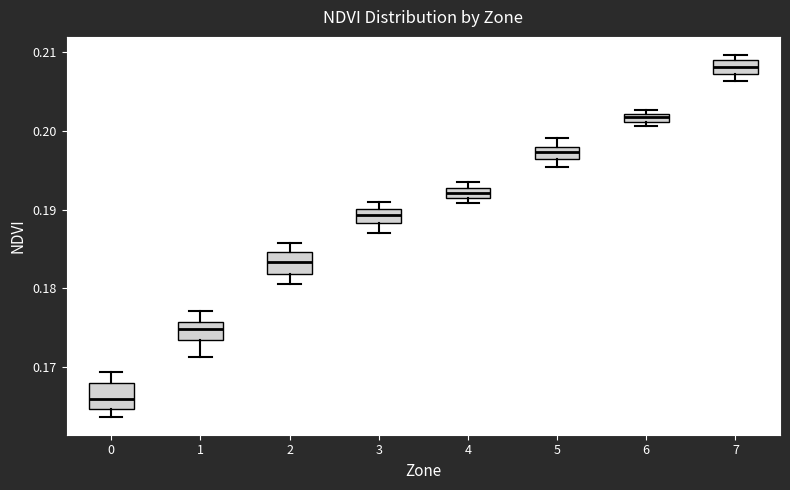

Which box has the highest median line?

7